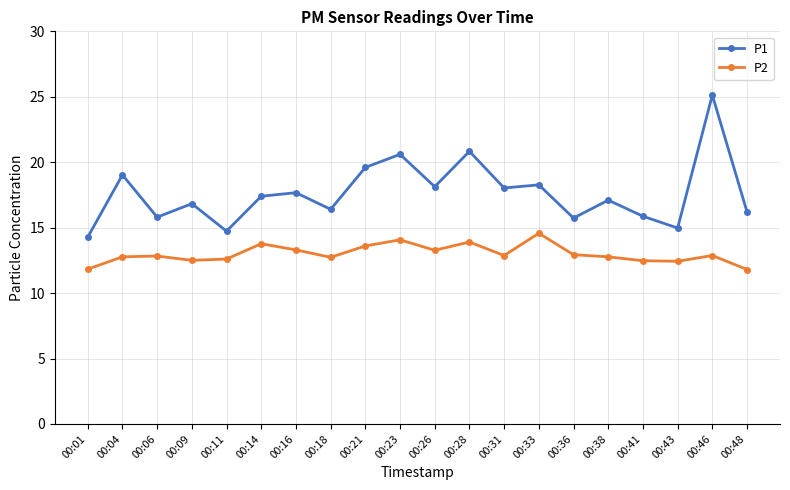

Where is the first local minimum for P1?

00:06